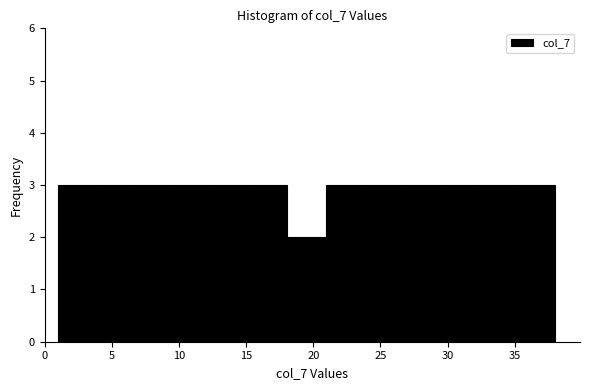

What is the height of the bar covering 18.0 to 21.0 on the x-axis? Neither the bar edges nor the heights are printed on the chart, so give them approximately, as read against the axes.

2